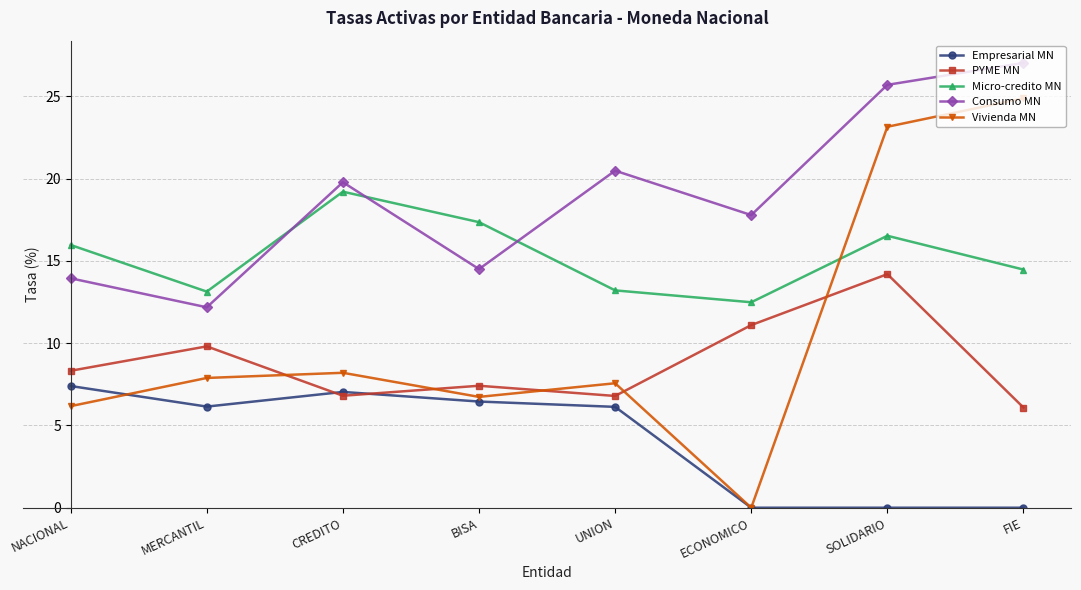

True or false: Consumo MN and PYME MN intersect in this chart.

False